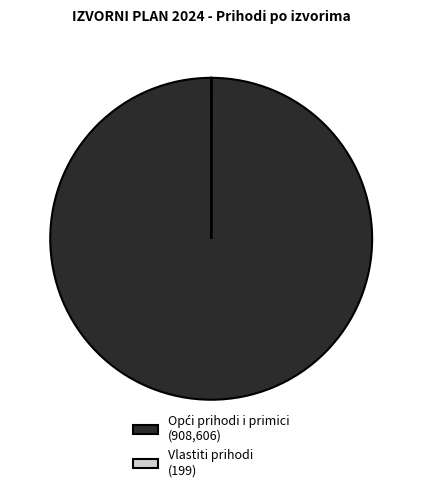

Does any single category account for the majority?

Yes